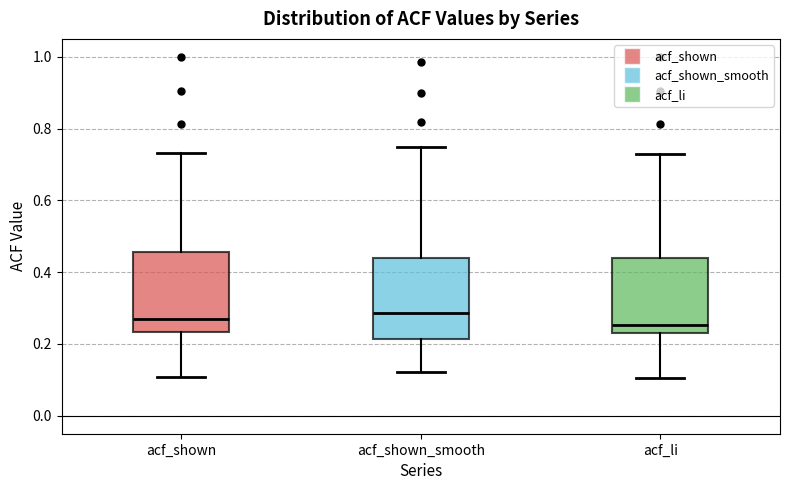

Reading left to right, transcribe this box plot: for each box, give where its median line is, the range the box spans, and where its two whiskers end, as read against the y-axis. The values are not printed on the chart, so give them approximately, as read against the axis.

acf_shown: median 0.26, box 0.24 to 0.46, whiskers 0.10 to 0.74
acf_shown_smooth: median 0.28, box 0.22 to 0.44, whiskers 0.12 to 0.74
acf_li: median 0.26, box 0.24 to 0.44, whiskers 0.10 to 0.74